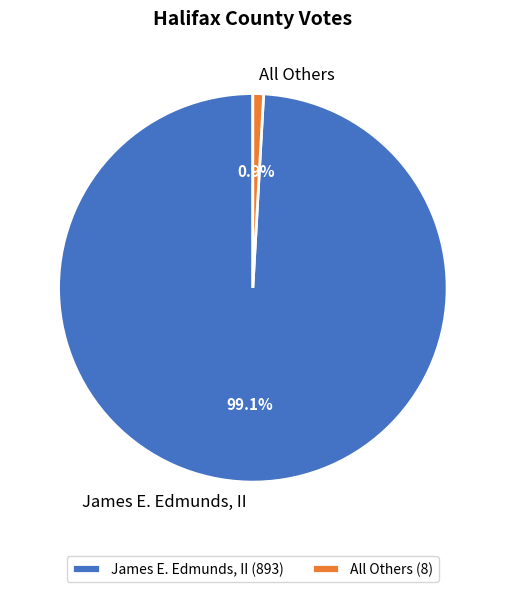

Is it true that James E. Edmunds, II is 99% of the pie?

True